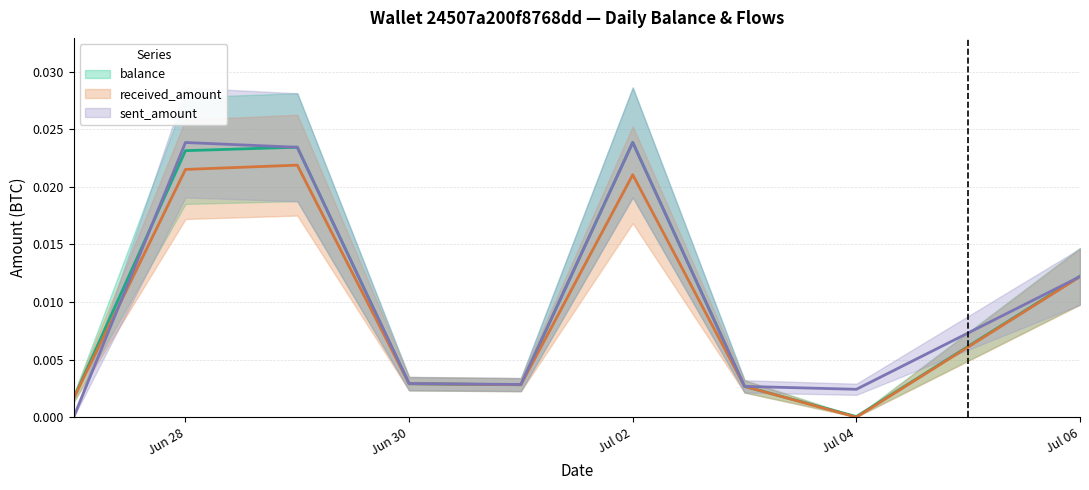

What position from the right is Jul 06?

1